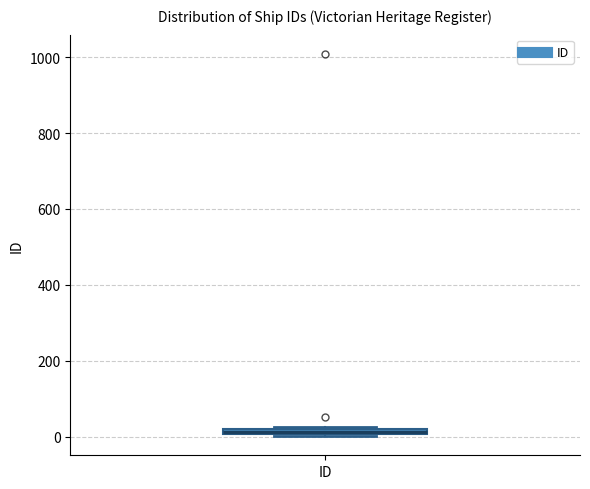

Where is the upper edge of the box for ID on the y-axis? The values are not printed on the chart, so give them approximately, as read against the axis.

20